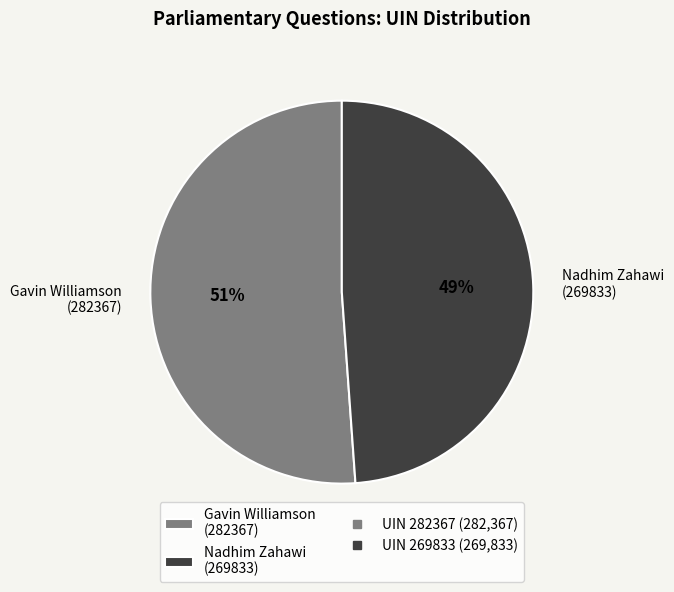

True or false: Nadhim Zahawi (269833) accounts for 49% of the total.

True